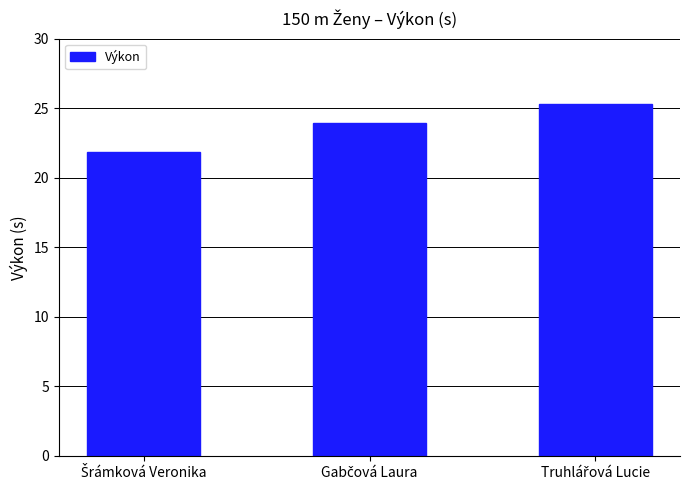

Count the number of values greater than 23.

2